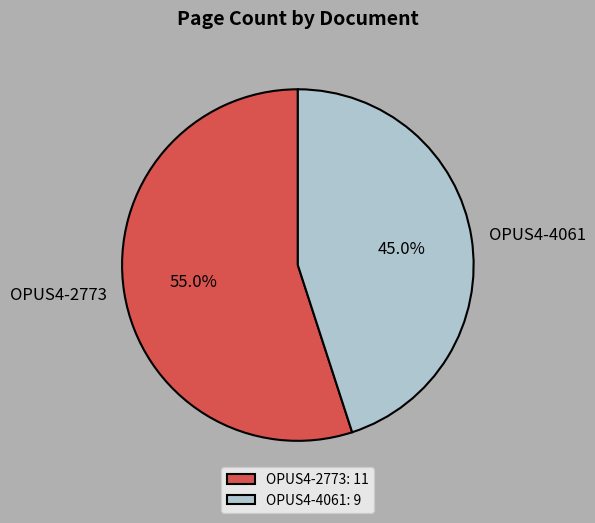

Which category has the smallest portion of the pie?

OPUS4-4061